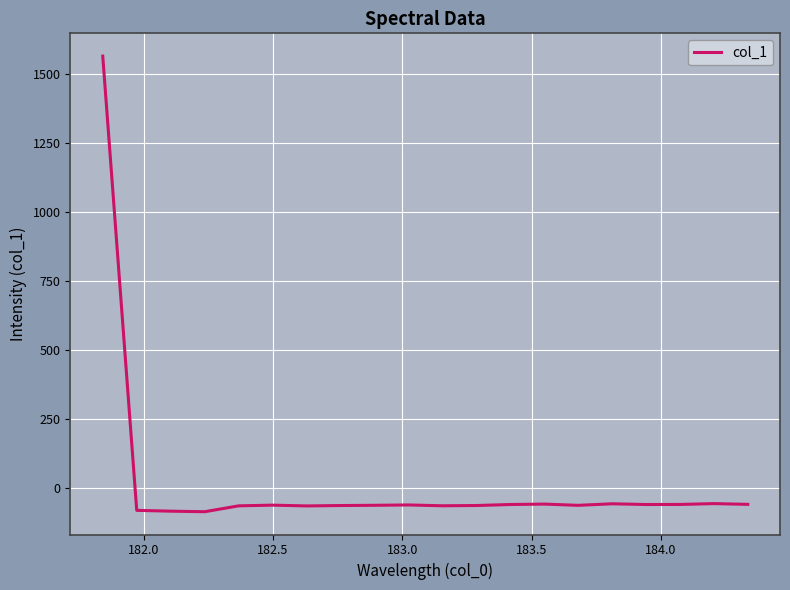

Does the chart display data point markers on the line(s)?

No